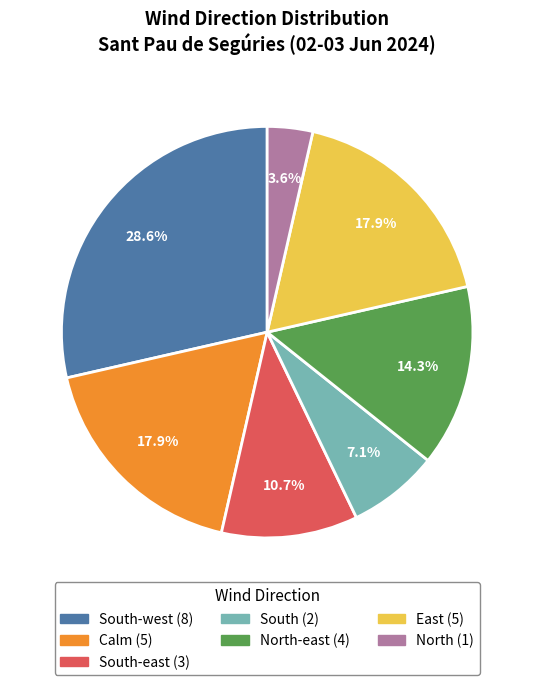

Is there any slice that represents more than half of the pie?

No